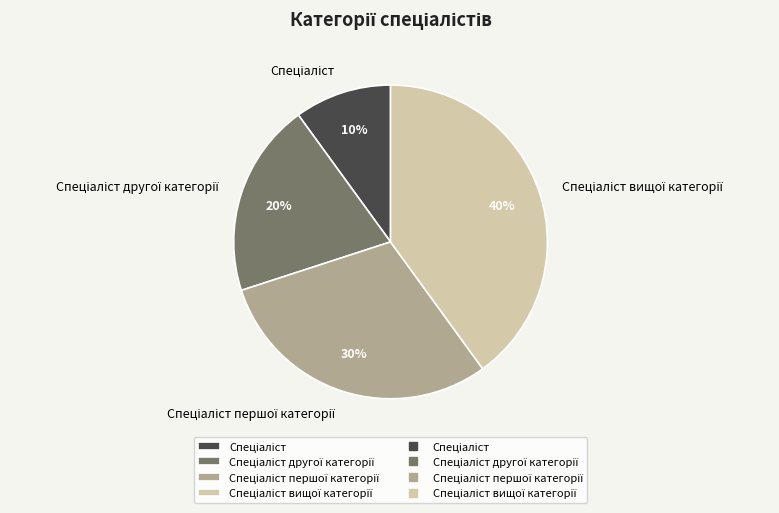

To the nearest percent, what is the difference between the largest and smallest slice percentages?

30%